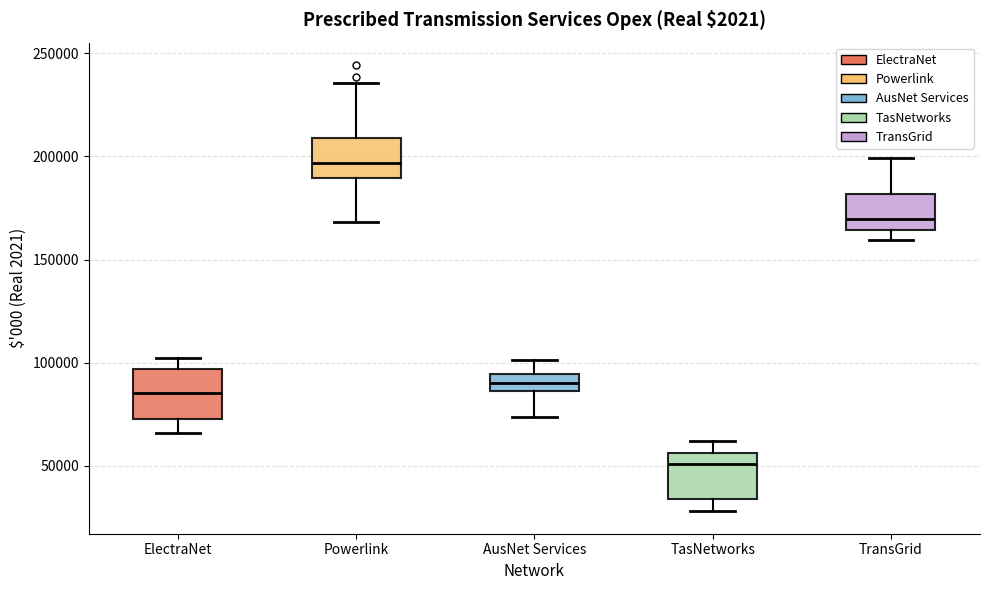

Reading left to right, transcribe this box plot: for each box, give where its median line is, the range the box spans, and where its two whiskers end, as read against the y-axis. The values are not printed on the chart, so give them approximately, as read against the axis.

ElectraNet: median 85000, box 75000 to 95000, whiskers 65000 to 100000
Powerlink: median 195000, box 190000 to 210000, whiskers 170000 to 235000
AusNet Services: median 90000, box 85000 to 95000, whiskers 75000 to 100000
TasNetworks: median 50000, box 35000 to 55000, whiskers 30000 to 60000
TransGrid: median 170000, box 165000 to 180000, whiskers 160000 to 200000